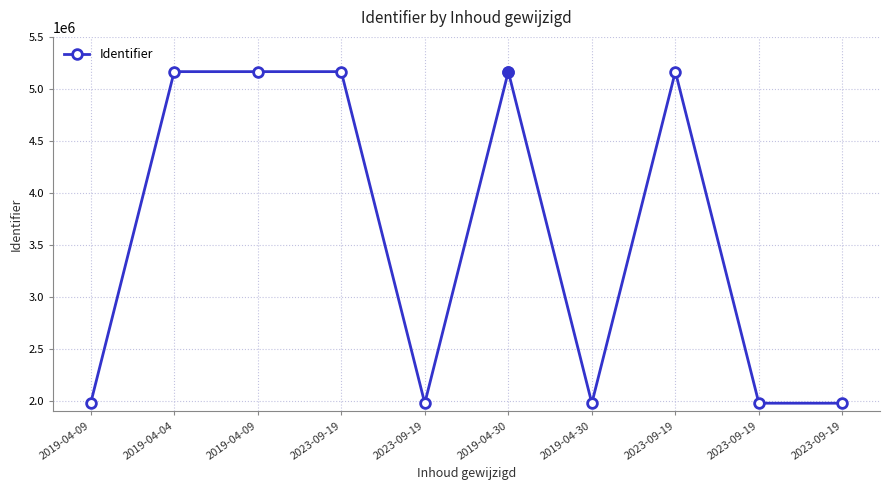

Does the chart have visible grid lines?

Yes